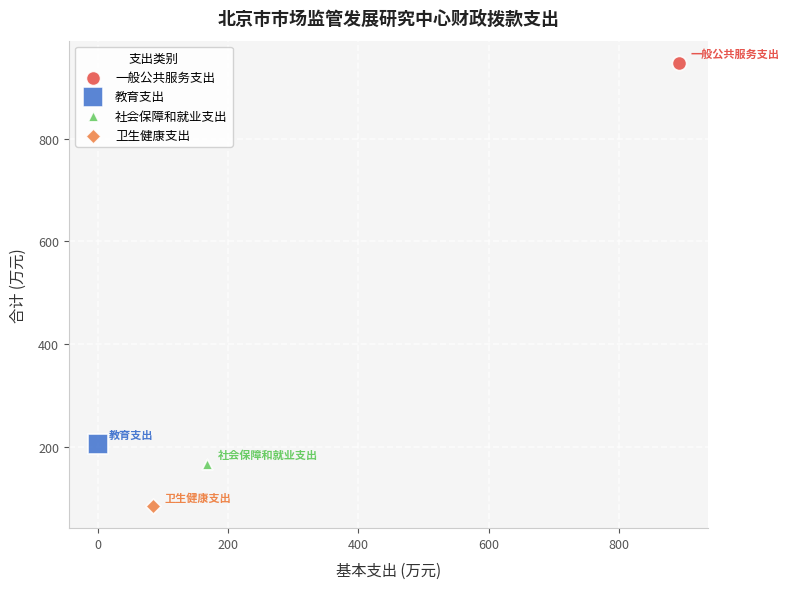

Which series contains the lowest Y value?

卫生健康支出